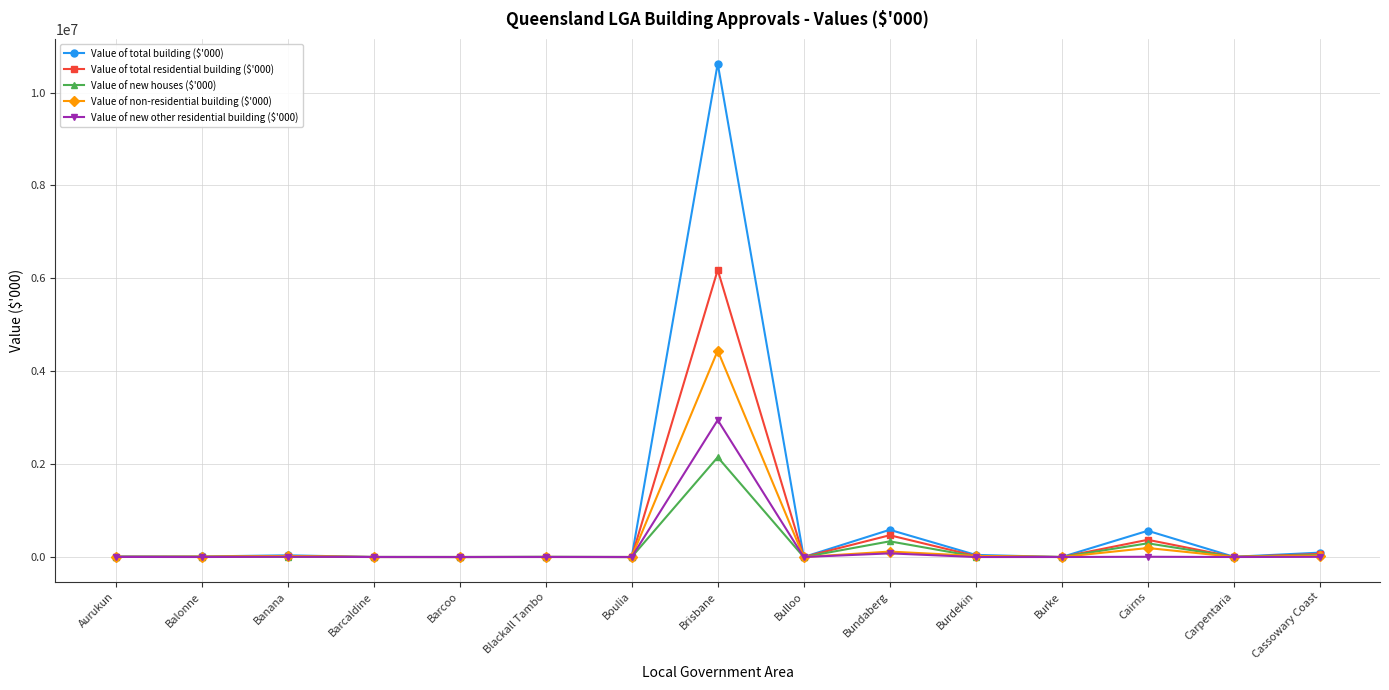

Which series has the widest spread of values?

Value of total building ($'000)